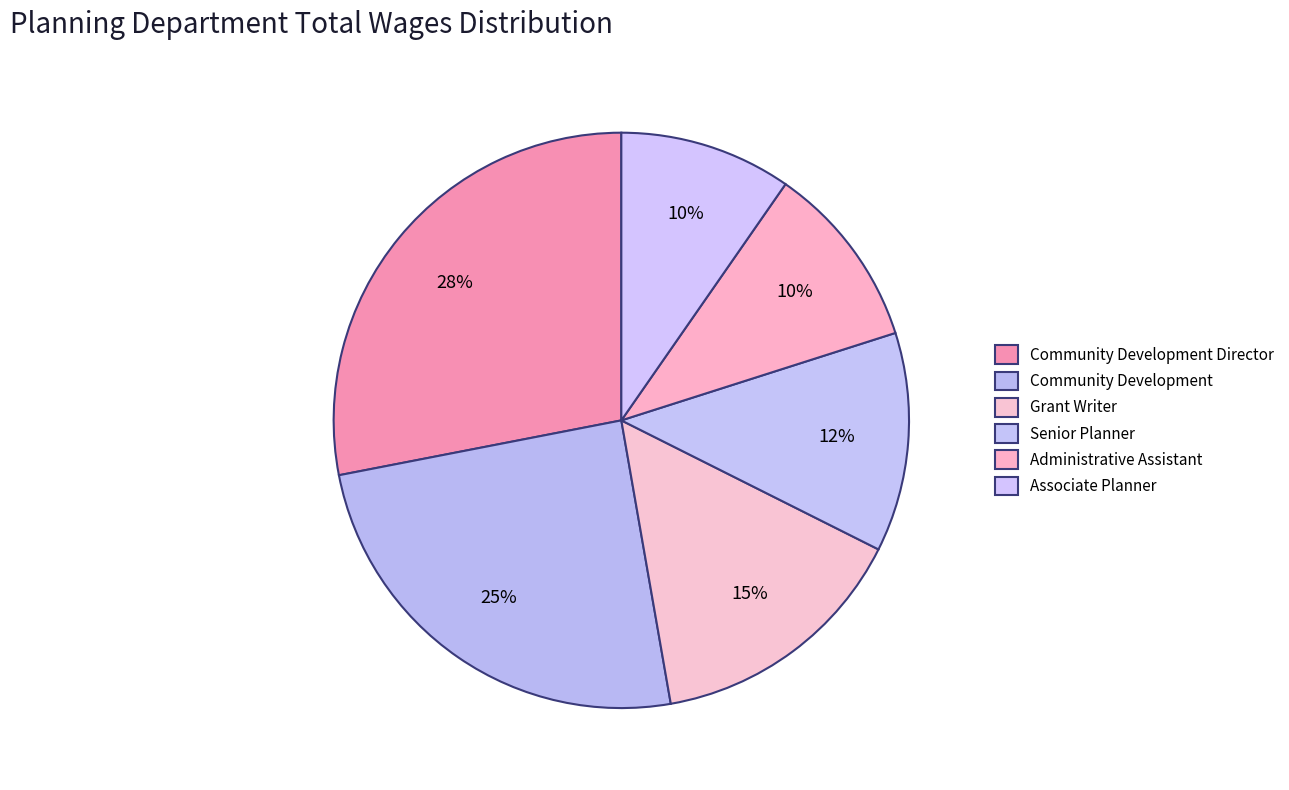

Which slice is the largest?

Community Development Director